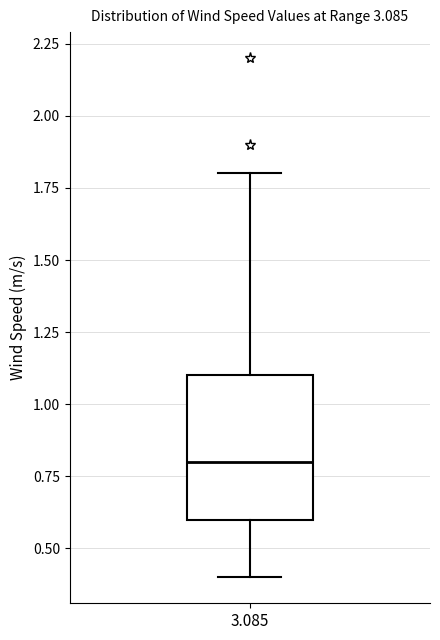

Where does the upper whisker of the box at x = 3.085 end on the y-axis? The values are not printed on the chart, so give them approximately, as read against the axis.

1.8